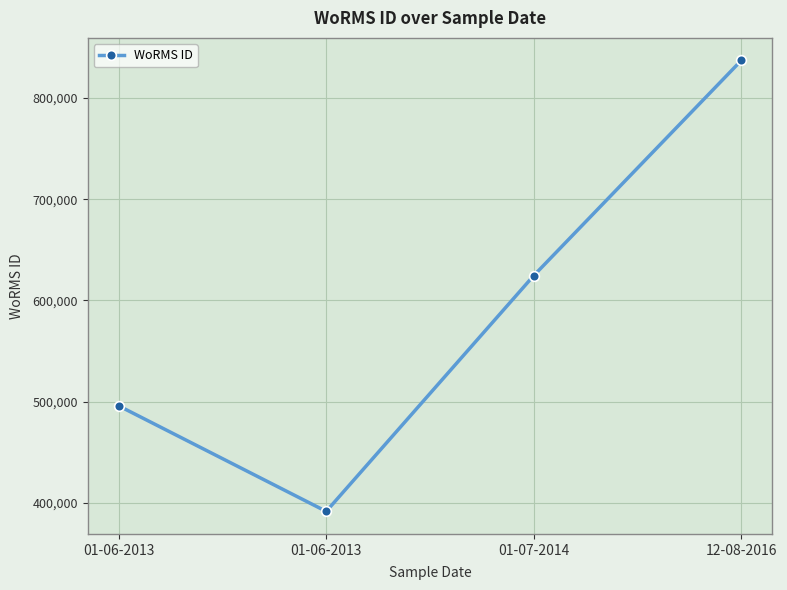

How many data points are less than 624513?

2